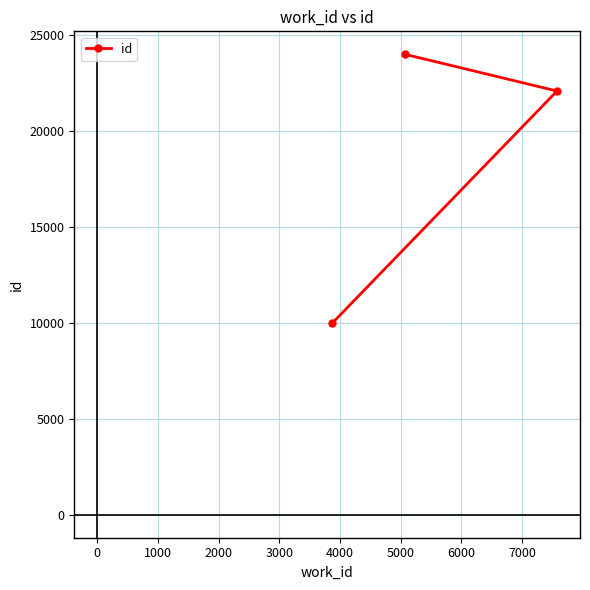

What is the difference between the maximum and second lowest values?

1911